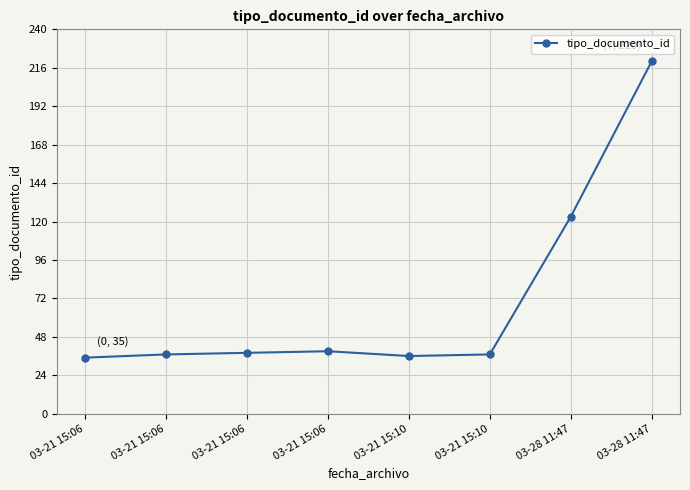

How many values are below 38?

4